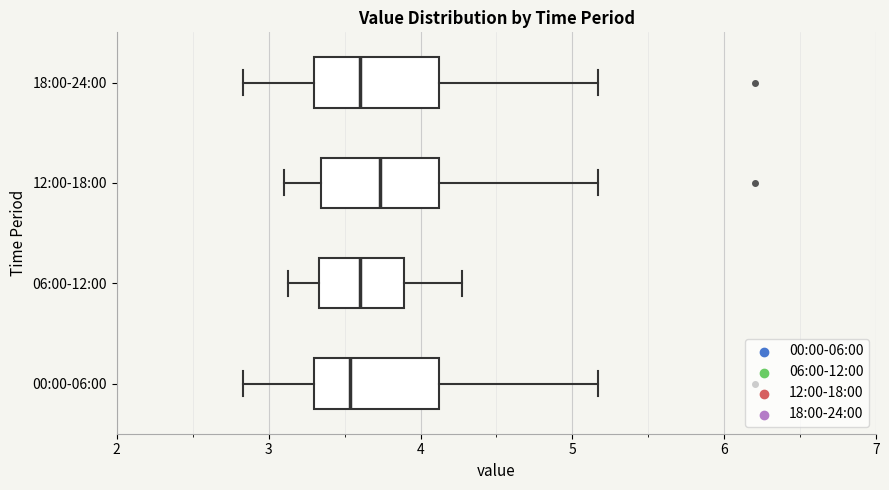

Reading bottom to top, transcribe this box plot: for each box, give where its median line is, the range the box spans, and where its two whiskers end, as read against the x-axis. The values are not printed on the chart, so give them approximately, as read against the axis.

00:00-06:00: median 3.5, box 3.3 to 4.1, whiskers 2.8 to 5.2
06:00-12:00: median 3.6, box 3.3 to 3.9, whiskers 3.1 to 4.3
12:00-18:00: median 3.7, box 3.3 to 4.1, whiskers 3.1 to 5.2
18:00-24:00: median 3.6, box 3.3 to 4.1, whiskers 2.8 to 5.2